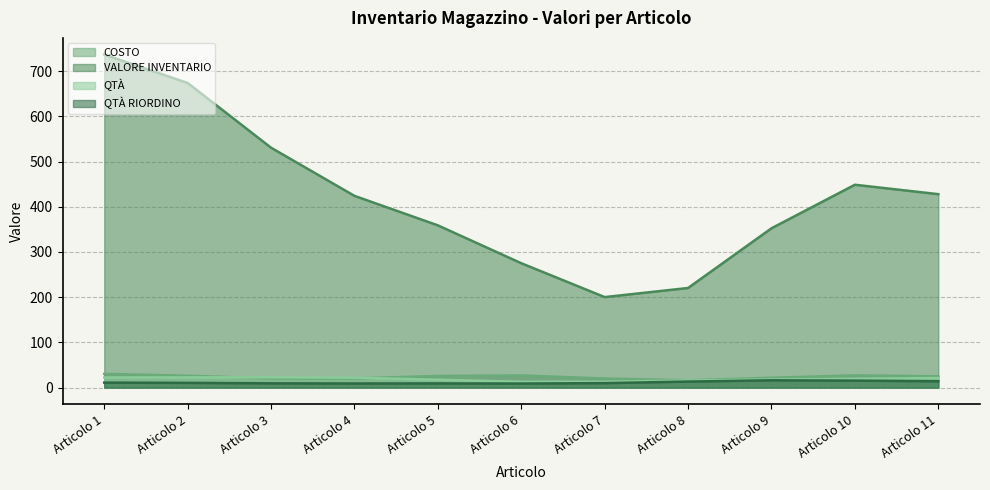

What are all the series names shown in the legend?

COSTO, VALORE INVENTARIO, QTÀ, QTÀ RIORDINO